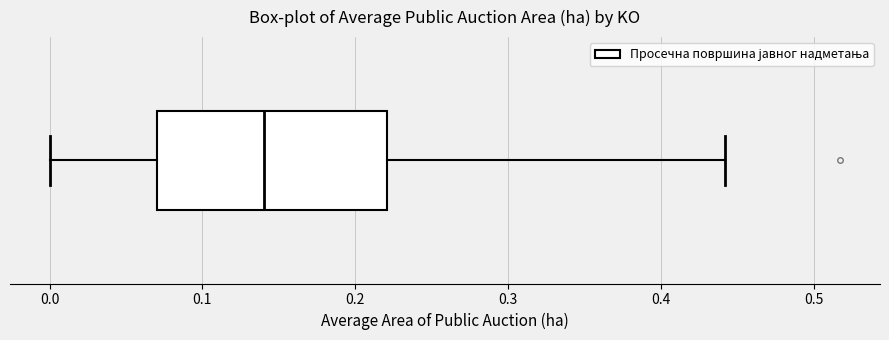

Transcribe this box plot: give where the median line is, the range the box spans, and where the two whiskers end, as read against the x-axis. The values are not printed on the chart, so give them approximately, as read against the axis.

median 0.14, box 0.07 to 0.22, whiskers 0.00 to 0.44